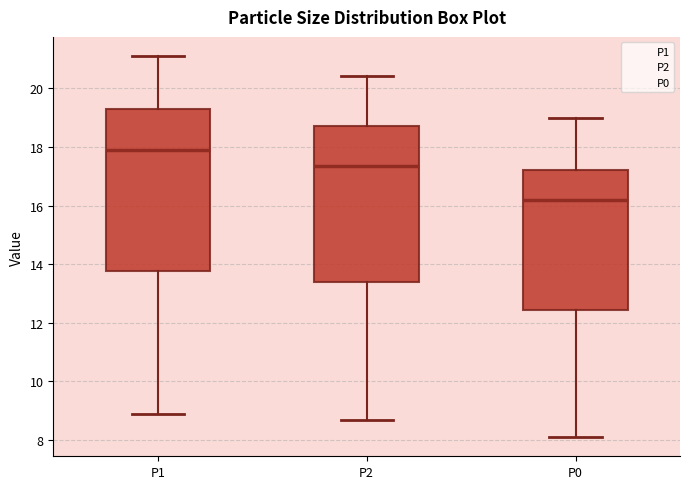

Which box is the tallest, from its lower edge to its upper edge?

P1